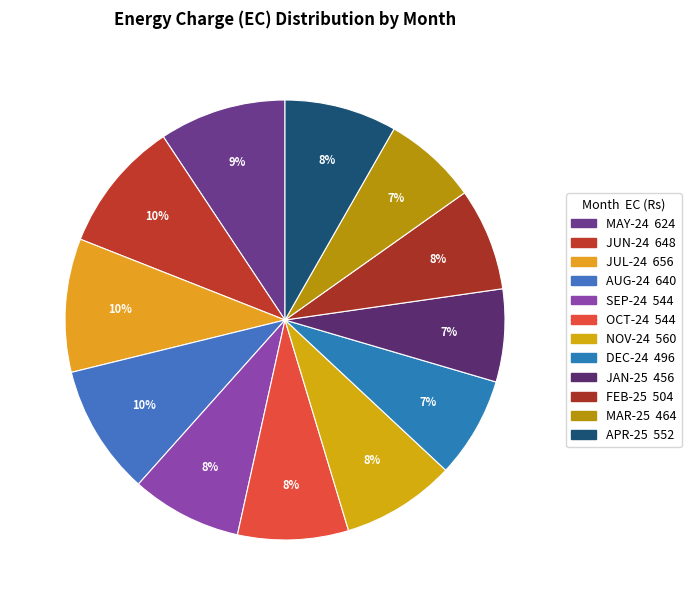

Count the number of slices in the pie.

12